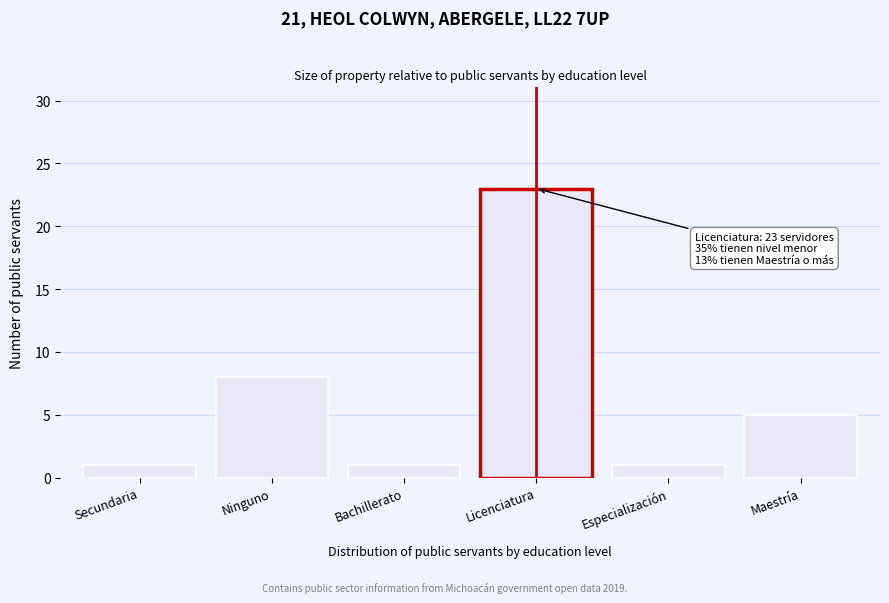

Reading right to left, what are all the values shown in this chart?

5	1	23	1	8	1